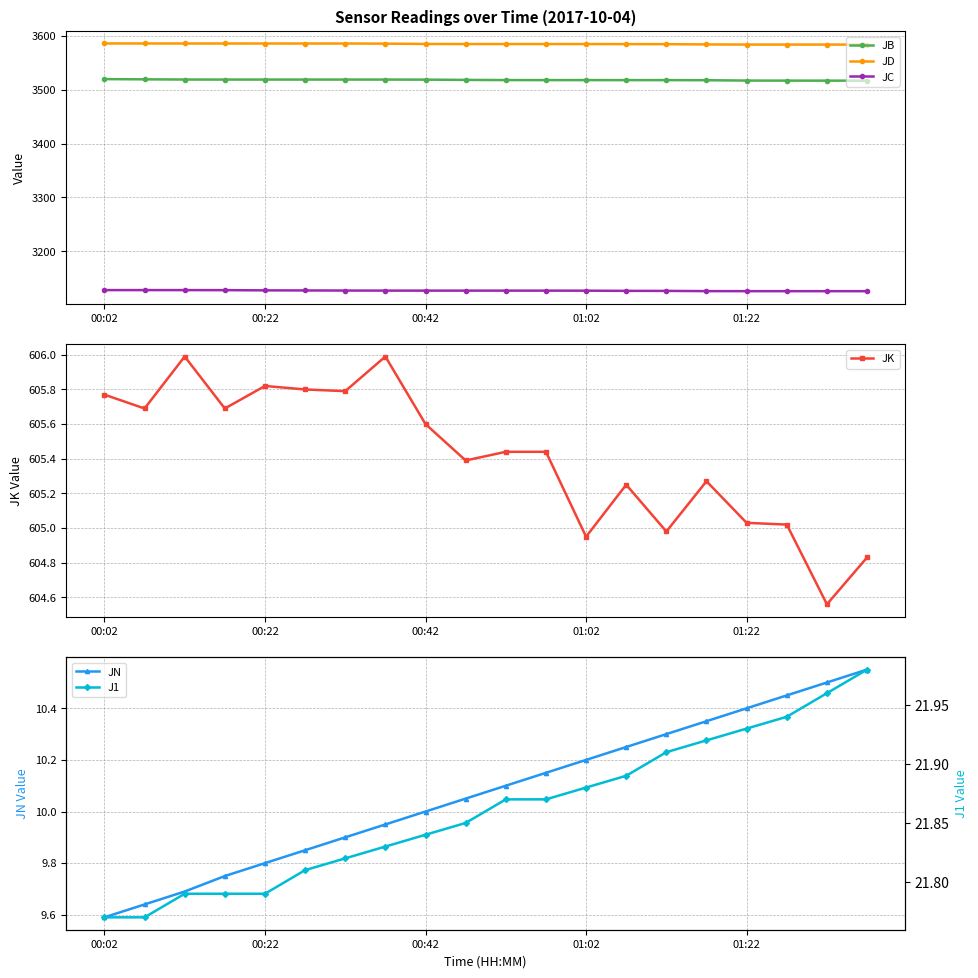

True or false: JB and JD intersect in this chart.

False